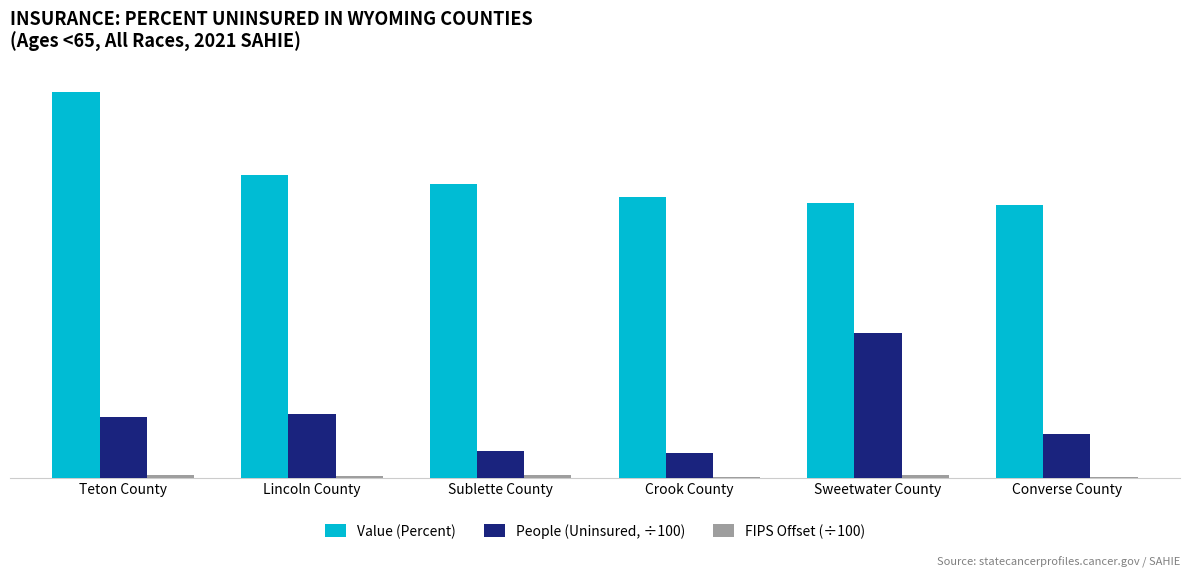

Does the chart contain stacked bars?

No